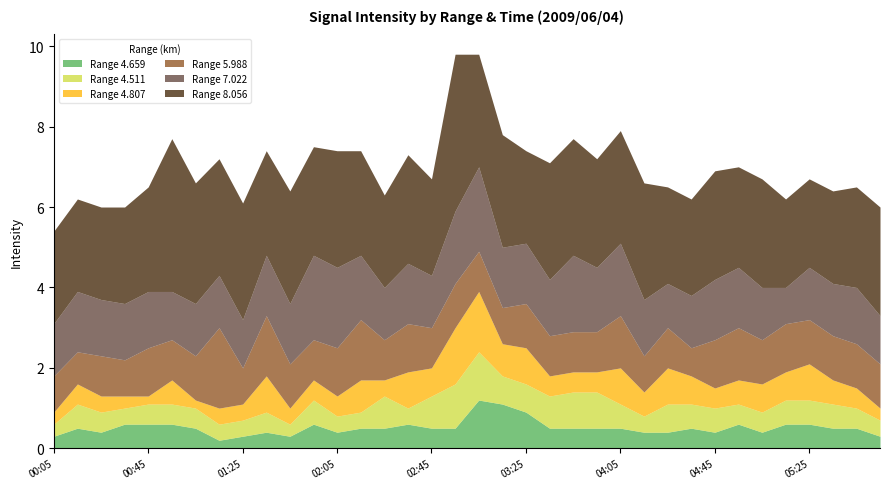

How many lines are shown in the chart?

6